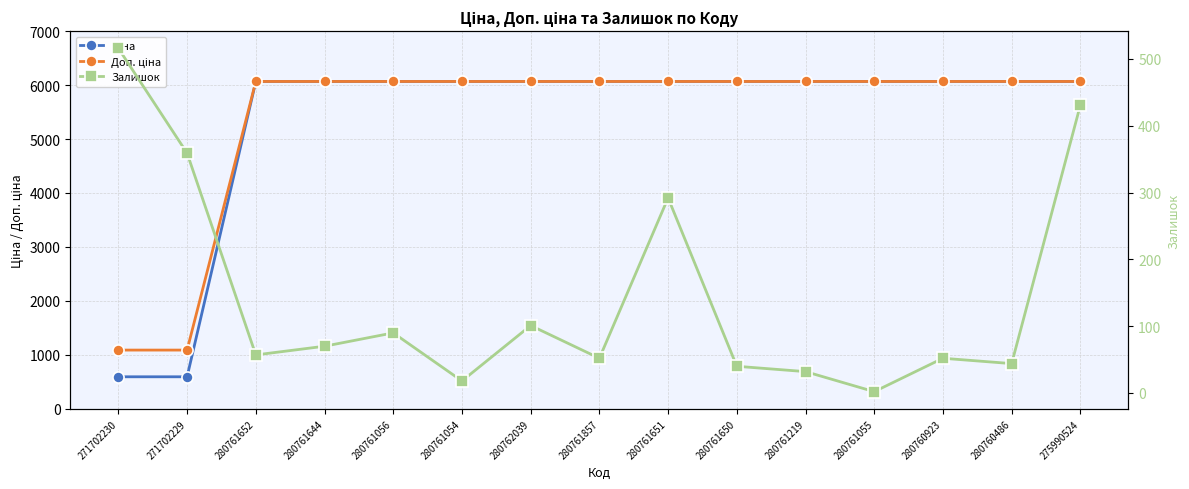

How many data points in Доп. ціна are less than 6067?

2